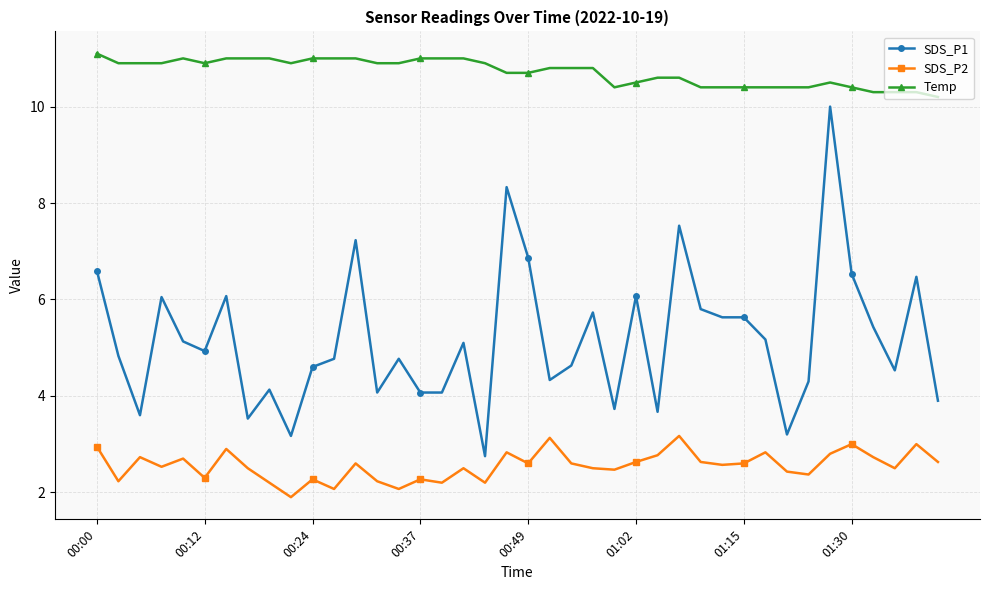

Which series has the largest total across all categories?

Temp